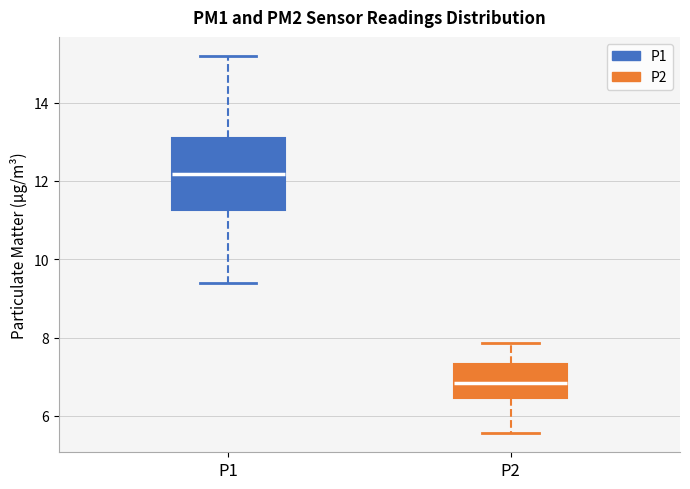

Which box's median line is the highest?

P1